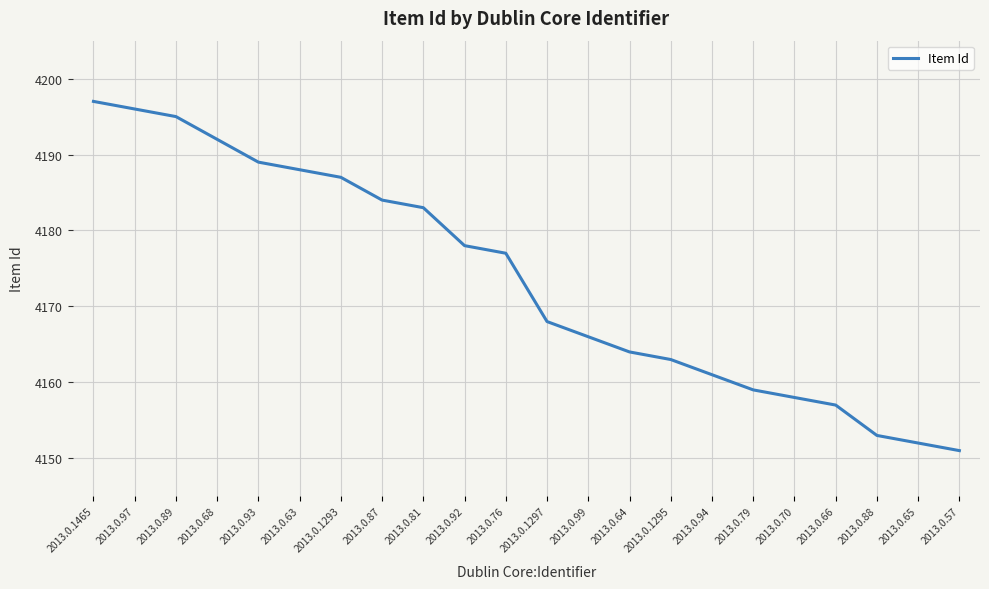

List the labels in order of value, smallest first.

2013.0.57, 2013.0.65, 2013.0.88, 2013.0.66, 2013.0.70, 2013.0.79, 2013.0.94, 2013.0.1295, 2013.0.64, 2013.0.99, 2013.0.1297, 2013.0.76, 2013.0.92, 2013.0.81, 2013.0.87, 2013.0.1293, 2013.0.63, 2013.0.93, 2013.0.68, 2013.0.89, 2013.0.97, 2013.0.1465